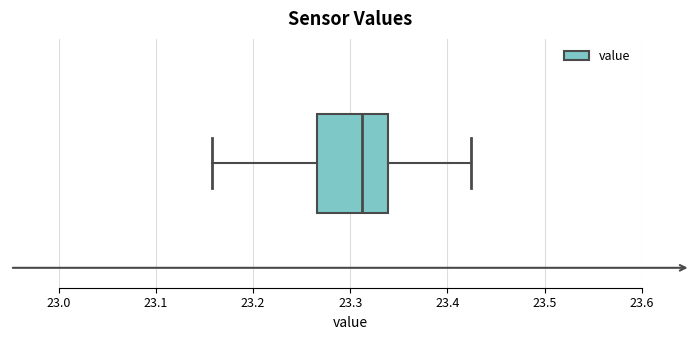

Transcribe this box plot: give where the median line is, the range the box spans, and where the two whiskers end, as read against the x-axis. The values are not printed on the chart, so give them approximately, as read against the axis.

median 23.31, box 23.27 to 23.34, whiskers 23.16 to 23.42